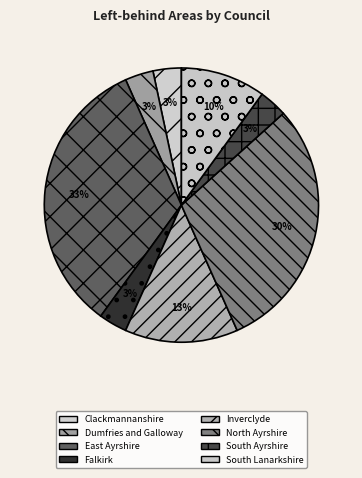

What is the change in value from Inverclyde to South Lanarkshire?

-1